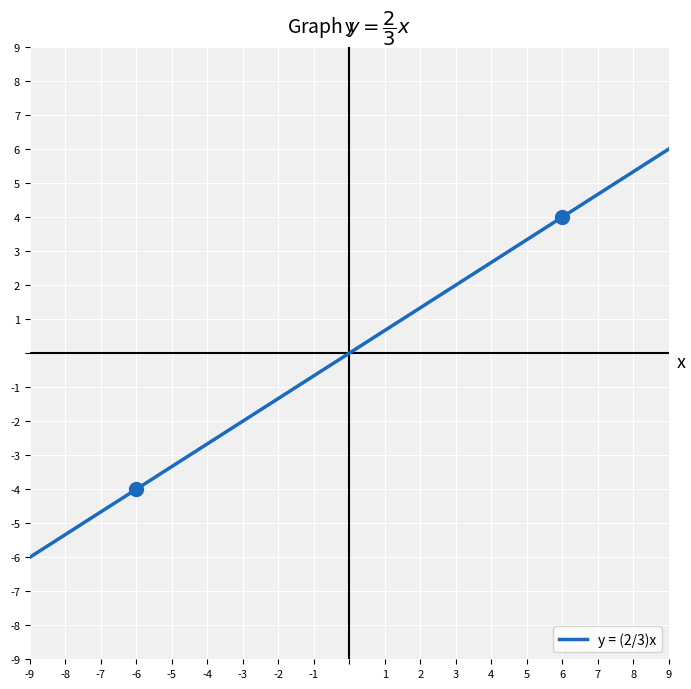

How many data points are less than 6?

1